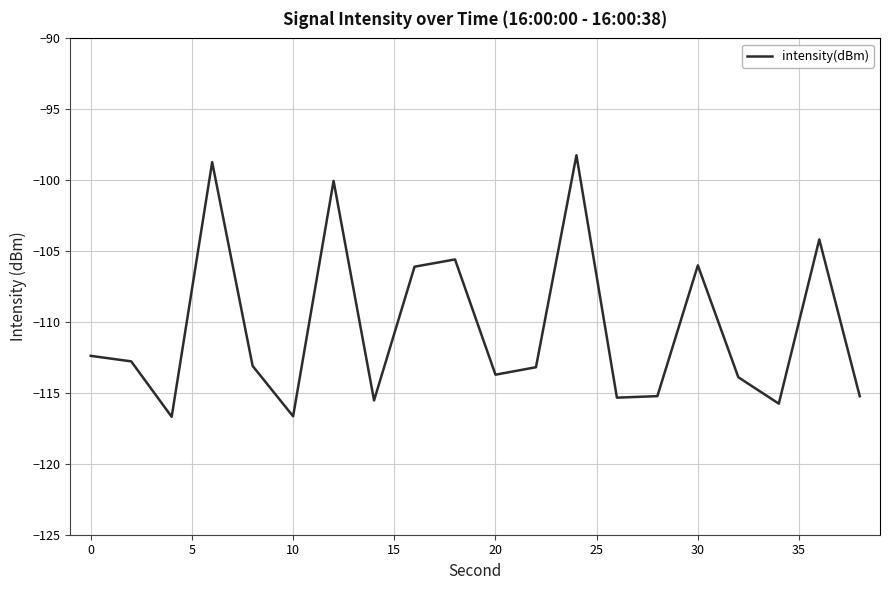

What is the smallest value displayed?

-116.7